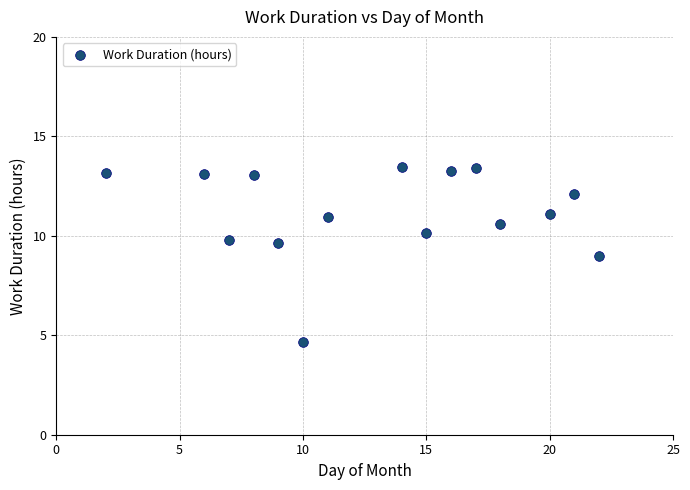

What is the range of Y values (max minus min)?

8.8